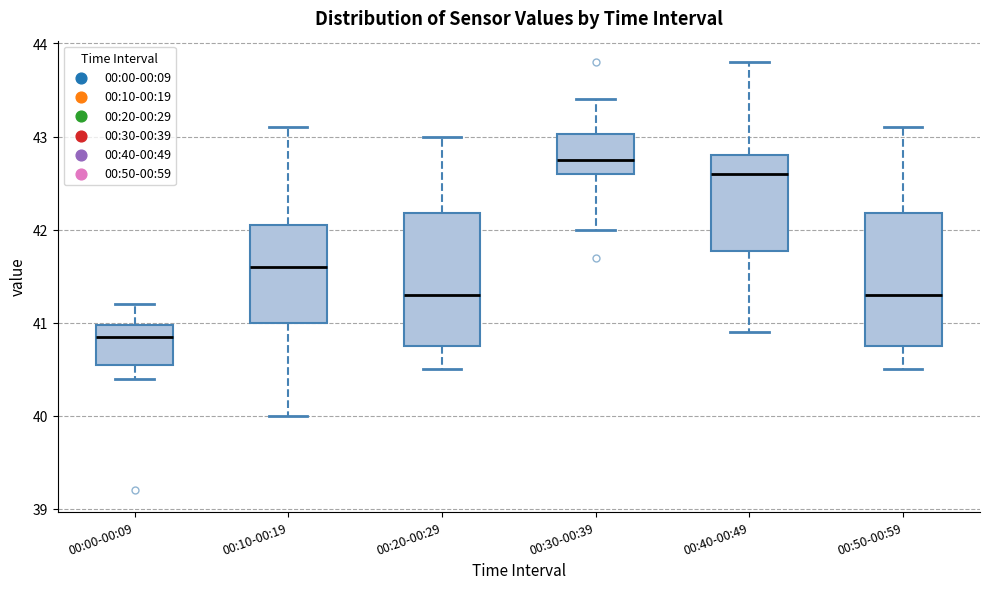

Reading left to right, read every box against the y-axis: the position of its median line, the range the box covers, and the ends of its whiskers. The values are not printed on the chart, so give them approximately, as read against the axis.

00:00-00:09: median 40.9, box 40.6 to 41.0, whiskers 40.4 to 41.2
00:10-00:19: median 41.6, box 41.0 to 42.1, whiskers 40.0 to 43.1
00:20-00:29: median 41.3, box 40.8 to 42.2, whiskers 40.5 to 43.0
00:30-00:39: median 42.8, box 42.6 to 43.0, whiskers 42.0 to 43.4
00:40-00:49: median 42.6, box 41.8 to 42.8, whiskers 40.9 to 43.8
00:50-00:59: median 41.3, box 40.8 to 42.2, whiskers 40.5 to 43.1